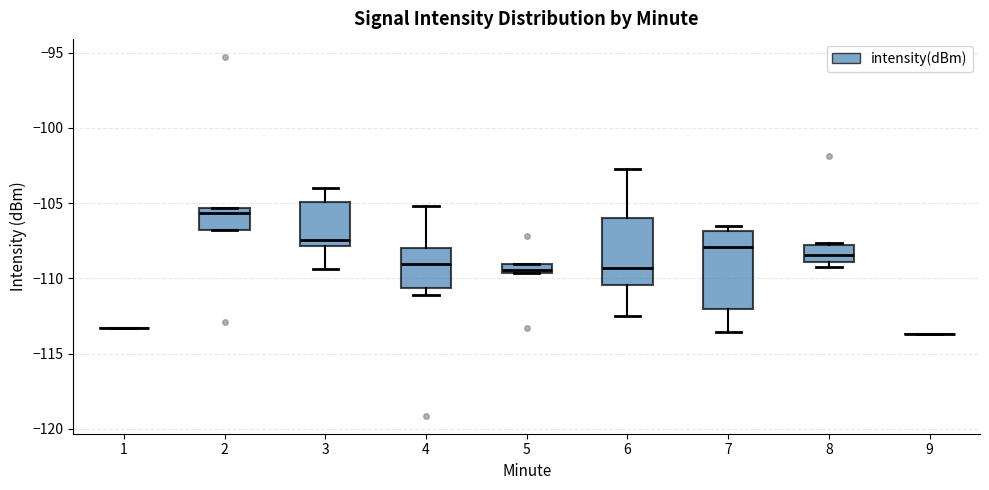

Which box is the tallest, from its lower edge to its upper edge?

7